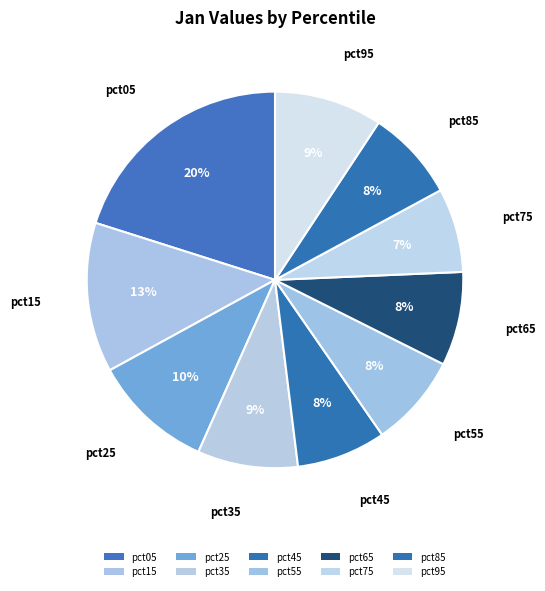

Count the number of slices in the pie.

10